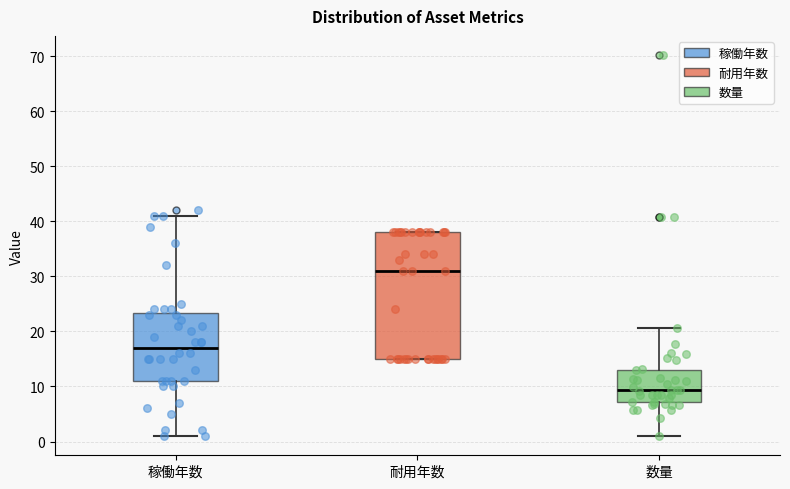

Which box has the lowest median line?

数量